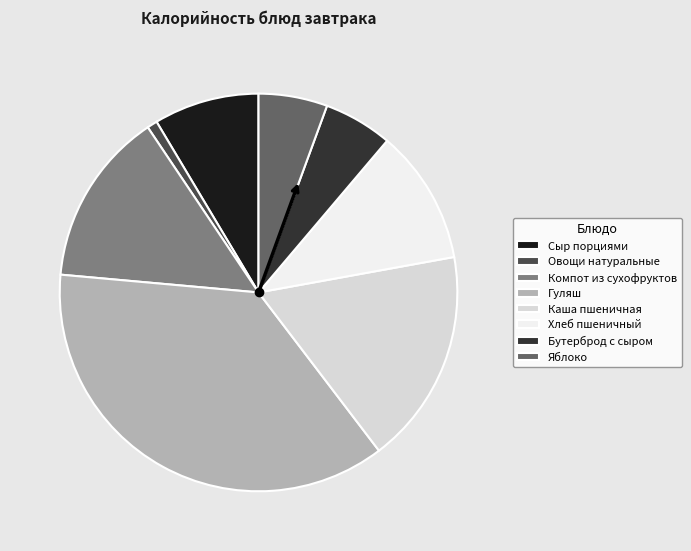

True or false: Каша пшеничная accounts for 11% of the total.

False